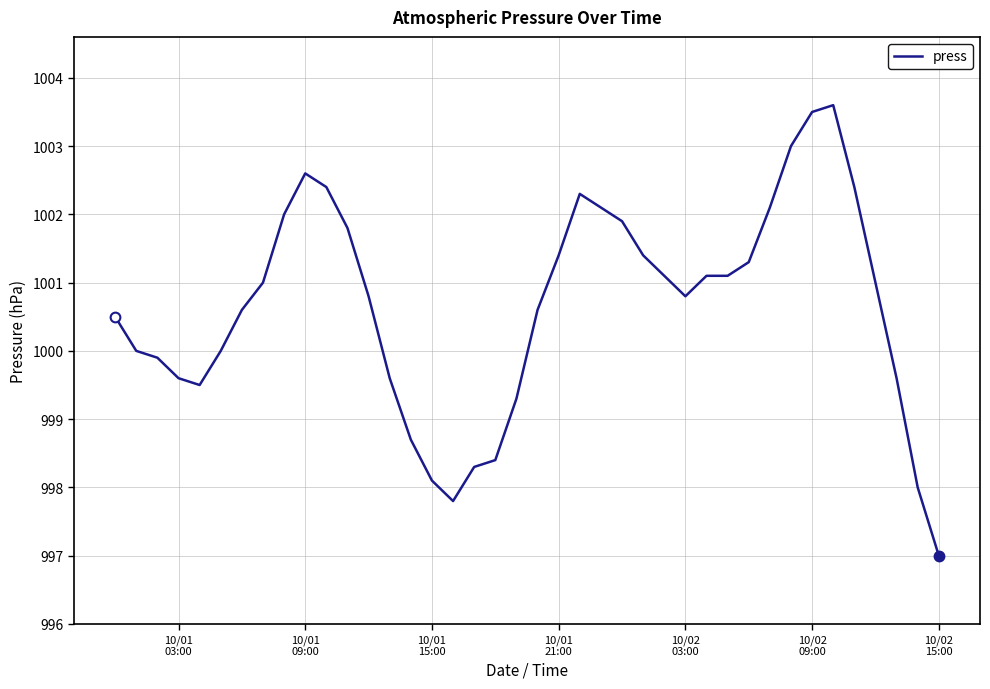

What is the difference between the maximum and minimum values?

6.6